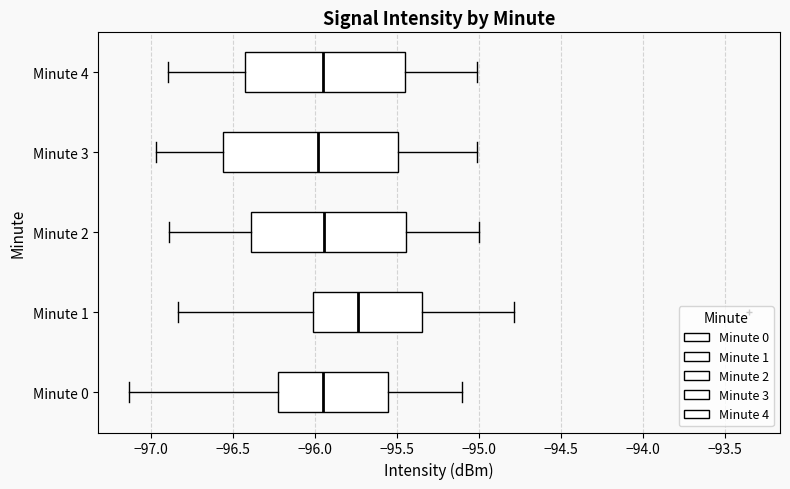

Reading bottom to top, transcribe this box plot: for each box, give where its median line is, the range the box spans, and where its two whiskers end, as read against the x-axis. The values are not printed on the chart, so give them approximately, as read against the axis.

Minute 0: median -95.95, box -96.25 to -95.55, whiskers -97.15 to -95.10
Minute 1: median -95.75, box -96.00 to -95.35, whiskers -96.85 to -94.80
Minute 2: median -95.95, box -96.40 to -95.45, whiskers -96.90 to -95.00
Minute 3: median -96.00, box -96.55 to -95.50, whiskers -96.95 to -95.00
Minute 4: median -95.95, box -96.45 to -95.45, whiskers -96.90 to -95.00